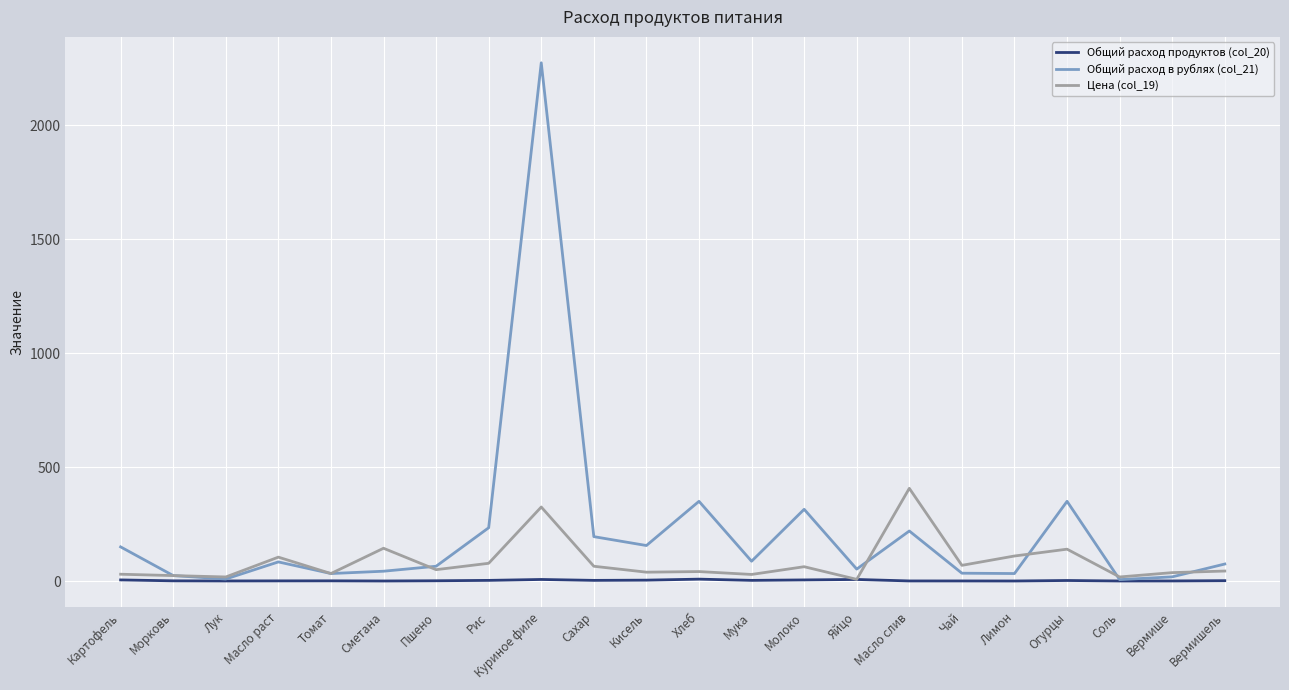

How many values in the Общий расход продуктов (col_20) series are below 1?

8